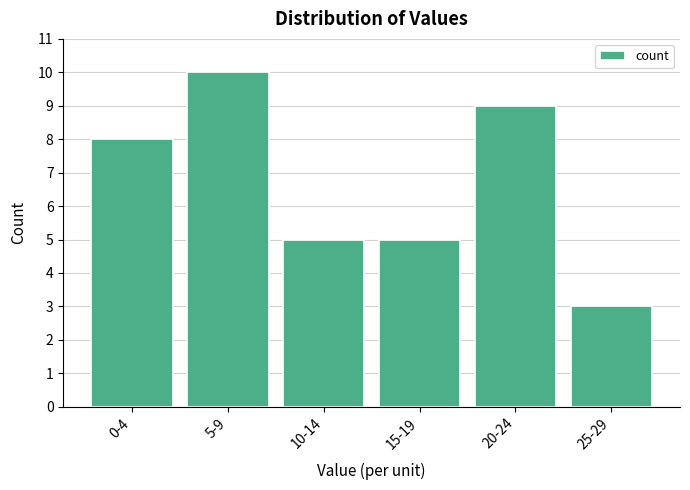

Reading left to right, extract all data points from this chart.

8	10	5	5	9	3